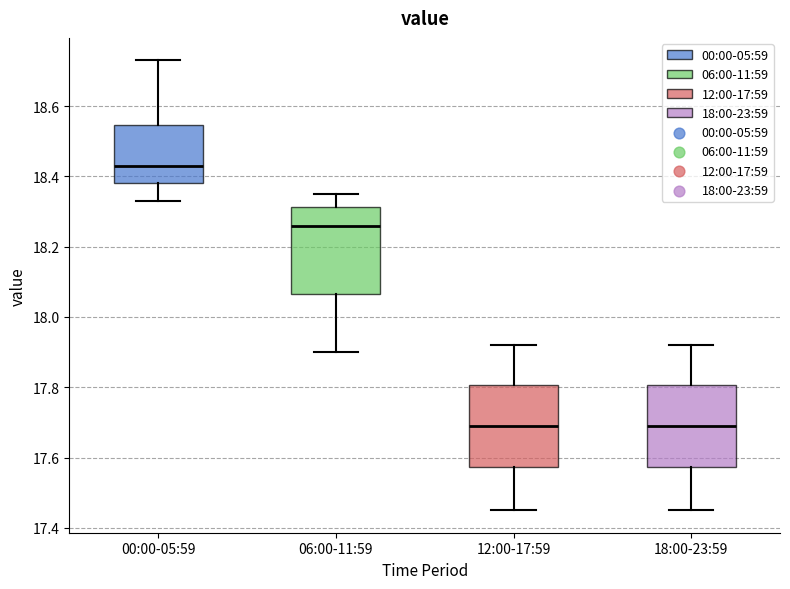

Reading left to right, transcribe this box plot: for each box, give where its median line is, the range the box spans, and where its two whiskers end, as read against the y-axis. The values are not printed on the chart, so give them approximately, as read against the axis.

00:00-05:59: median 18.44, box 18.38 to 18.54, whiskers 18.34 to 18.74
06:00-11:59: median 18.26, box 18.06 to 18.32, whiskers 17.90 to 18.36
12:00-17:59: median 17.70, box 17.58 to 17.80, whiskers 17.46 to 17.92
18:00-23:59: median 17.70, box 17.58 to 17.80, whiskers 17.46 to 17.92